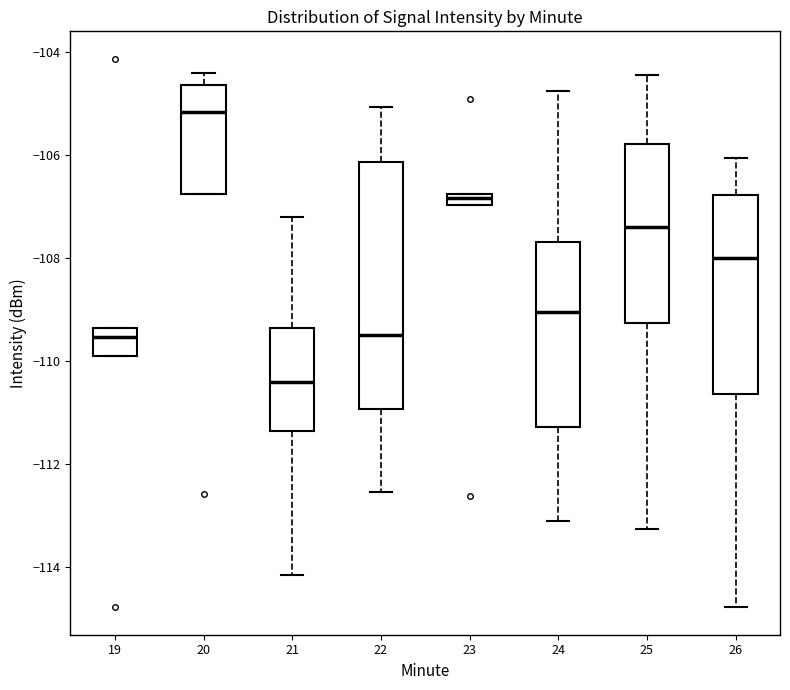

Which box is the tallest, from its lower edge to its upper edge?

22